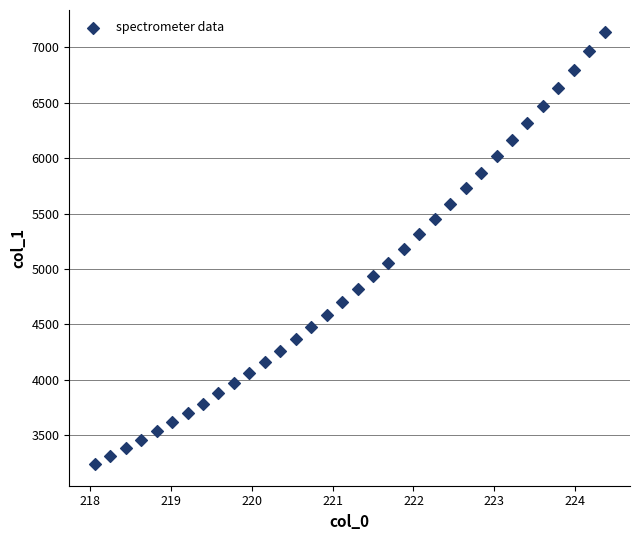

What is the range of X values (max minus min)?

6.3